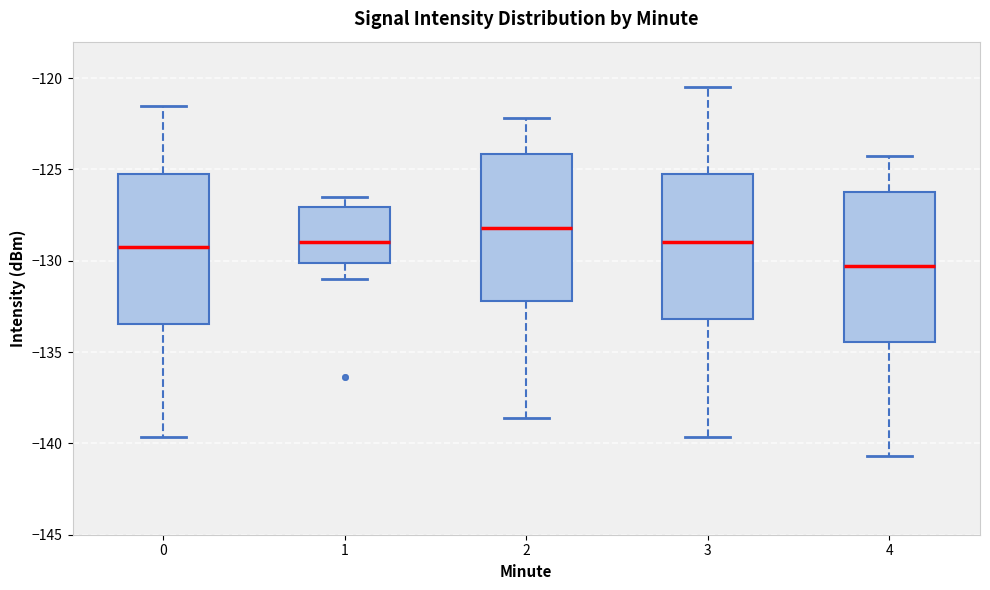

Which box's median line is the highest?

2